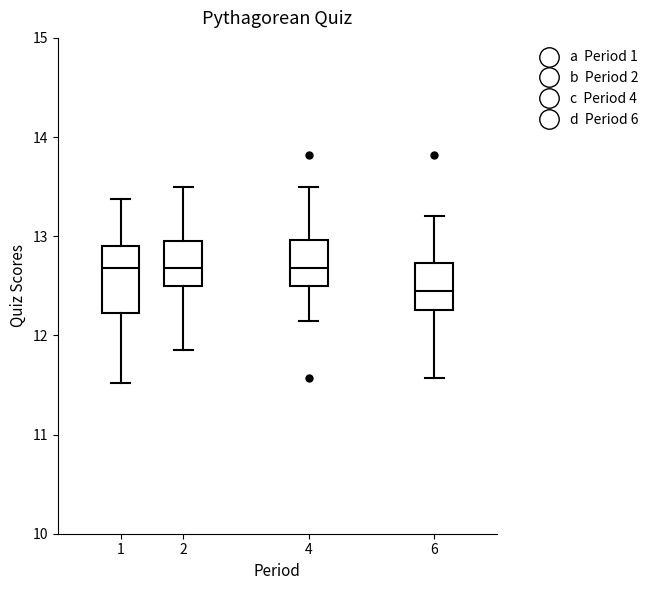

Comparing the boxes themselves (not the whiskers), which one is the tallest?

1